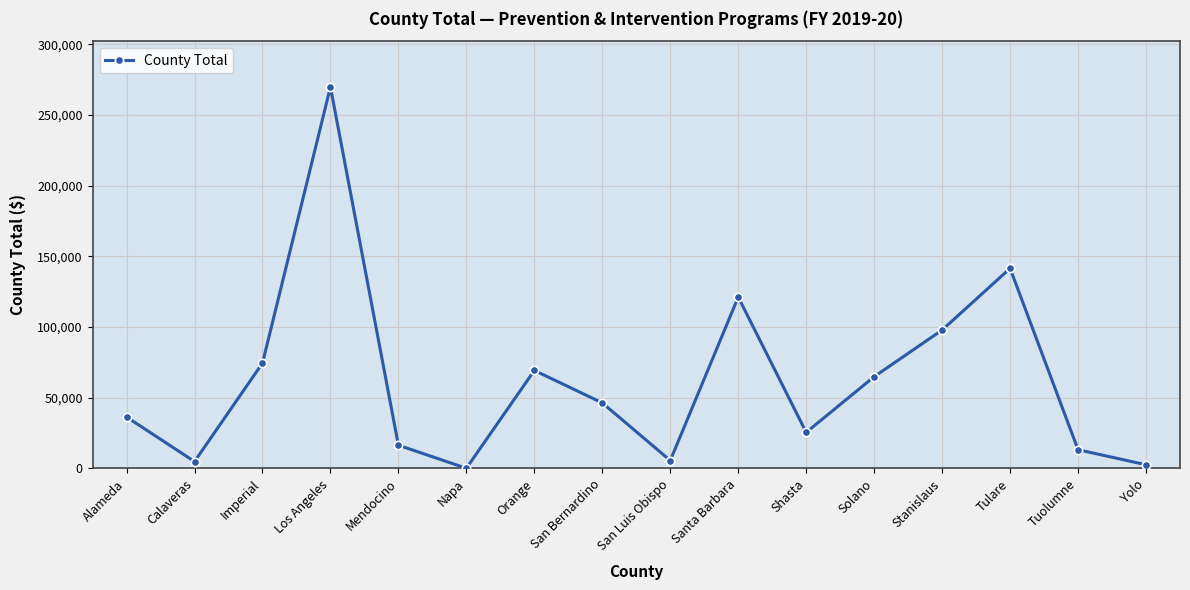

True or false: the data shows 16447 at Mendocino.

True